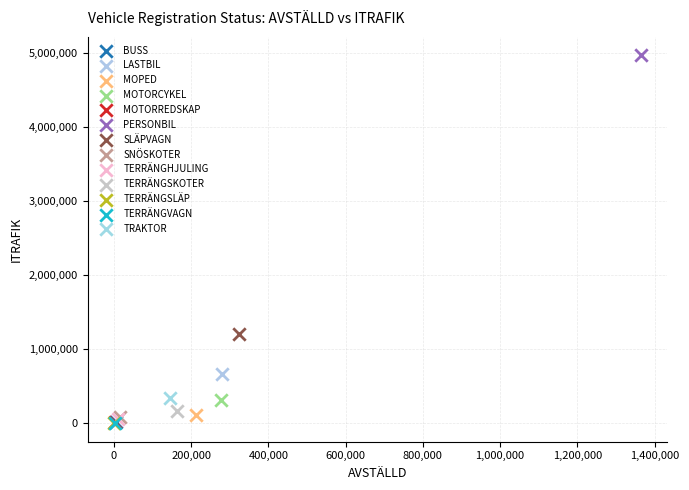

What are all the series names shown in the legend?

BUSS, LASTBIL, MOPED, MOTORCYKEL, MOTORREDSKAP, PERSONBIL, SLÄPVAGN, SNÖSKOTER, TERRÄNGHJULING, TERRÄNGSKOTER, TERRÄNGSLÄP, TERRÄNGVAGN, TRAKTOR